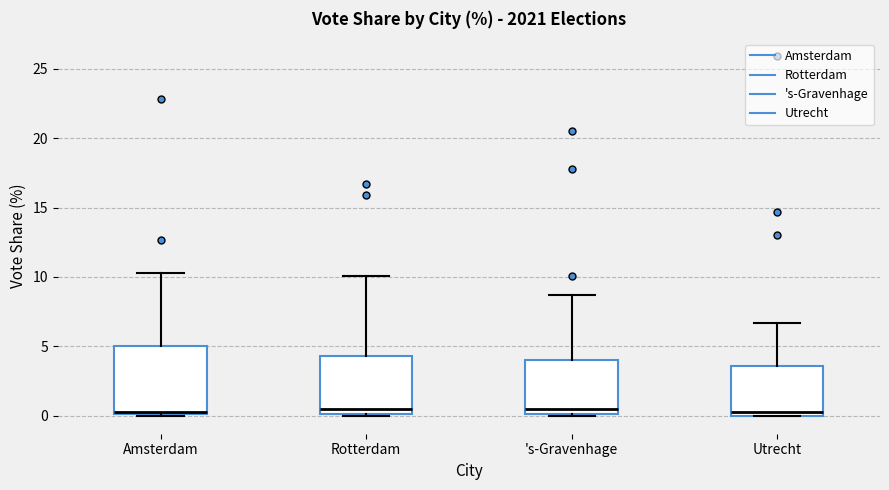

Reading left to right, transcribe this box plot: for each box, give where its median line is, the range the box spans, and where its two whiskers end, as read against the y-axis. The values are not printed on the chart, so give them approximately, as read against the axis.

Amsterdam: median 0.5, box 0.0 to 5.0, whiskers 0.0 to 10.5
Rotterdam: median 0.5, box 0.0 to 4.5, whiskers 0.0 to 10.0
's-Gravenhage: median 0.5, box 0.0 to 4.0, whiskers 0.0 to 8.5
Utrecht: median 0.5, box 0.0 to 3.5, whiskers 0.0 to 6.5